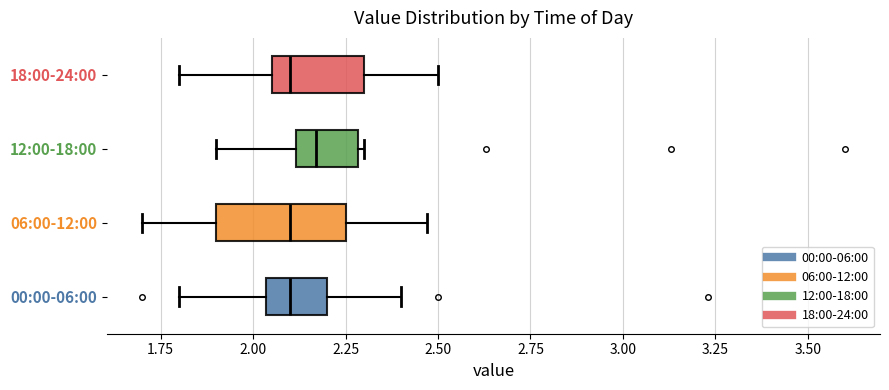

Where does the right whisker of the box for 06:00-12:00 end on the x-axis? The values are not printed on the chart, so give them approximately, as read against the axis.

2.45